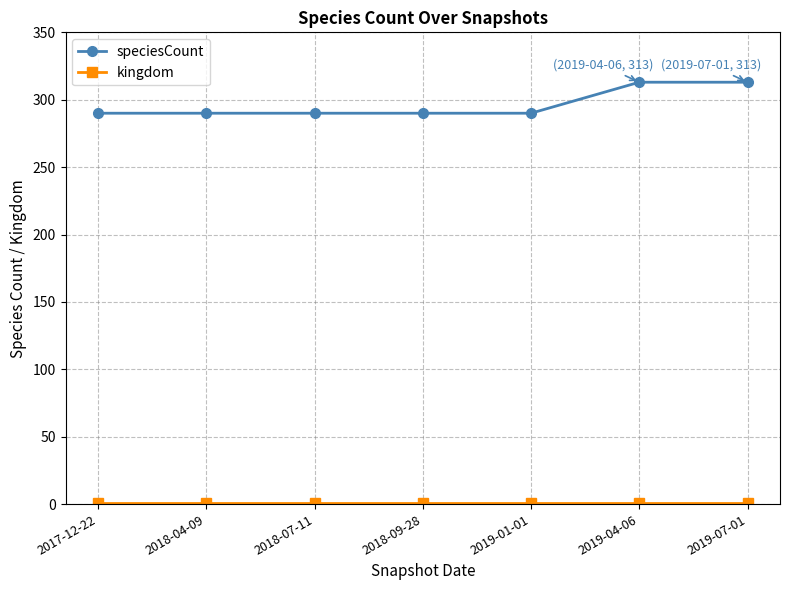

Is this an area chart (filled region under the line)?

No